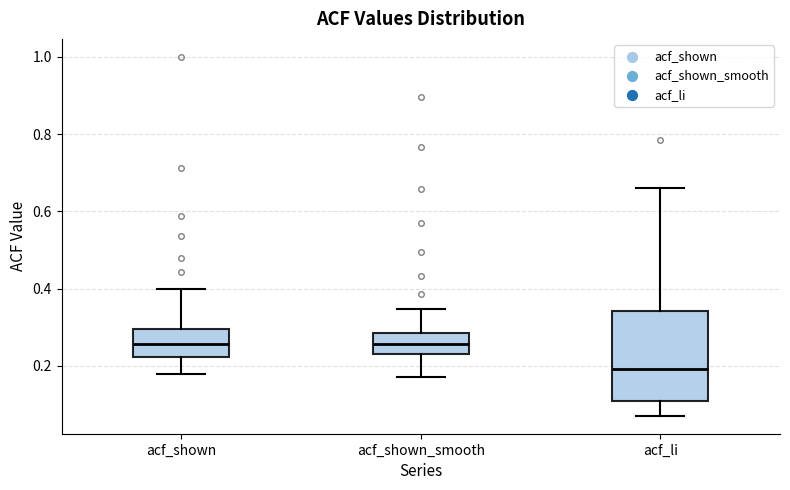

Reading left to right, read every box against the y-axis: the position of its median line, the range the box covers, and the ends of its whiskers. The values are not printed on the chart, so give them approximately, as read against the axis.

acf_shown: median 0.26, box 0.22 to 0.30, whiskers 0.18 to 0.40
acf_shown_smooth: median 0.26, box 0.24 to 0.28, whiskers 0.18 to 0.34
acf_li: median 0.20, box 0.10 to 0.34, whiskers 0.08 to 0.66